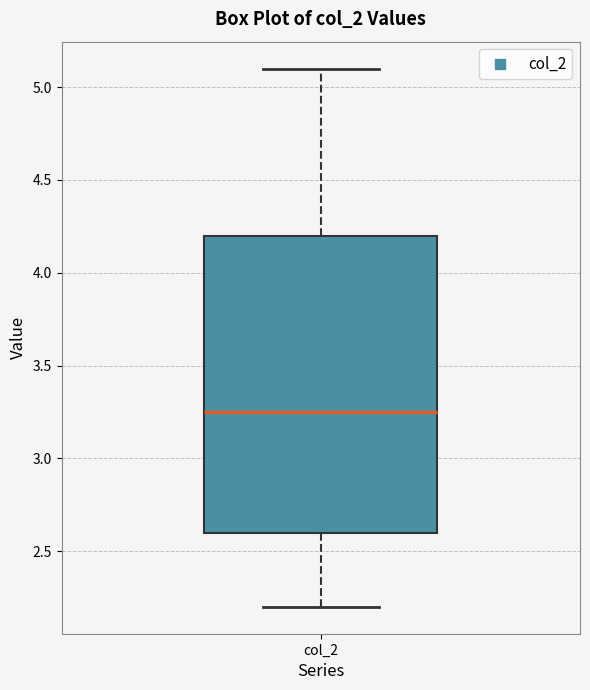

Read this box plot against the y-axis: the position of the median line, the range covered by the box, and the ends of both whiskers. The values are not printed on the chart, so give them approximately, as read against the axis.

median 3.25, box 2.60 to 4.20, whiskers 2.20 to 5.10